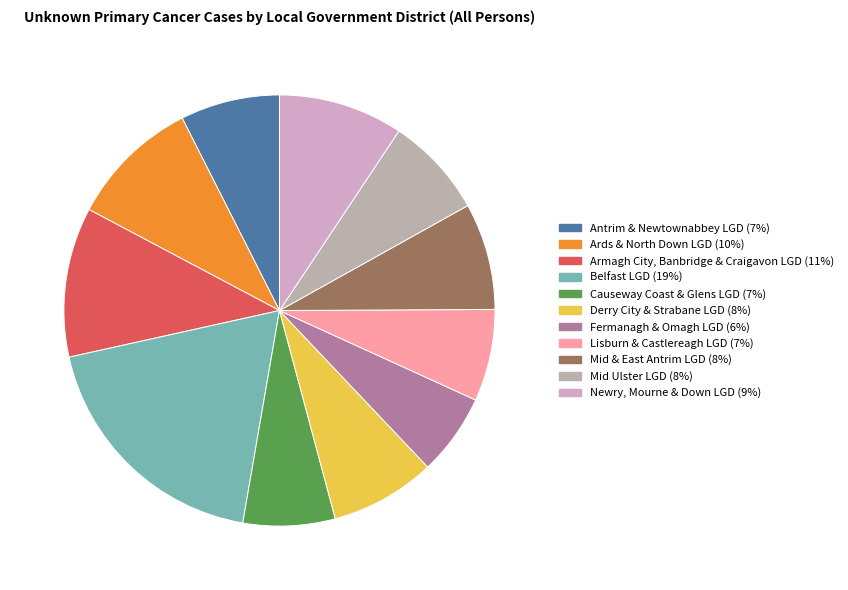

To the nearest percent, what is the difference between the largest and smallest slice percentages?

13%